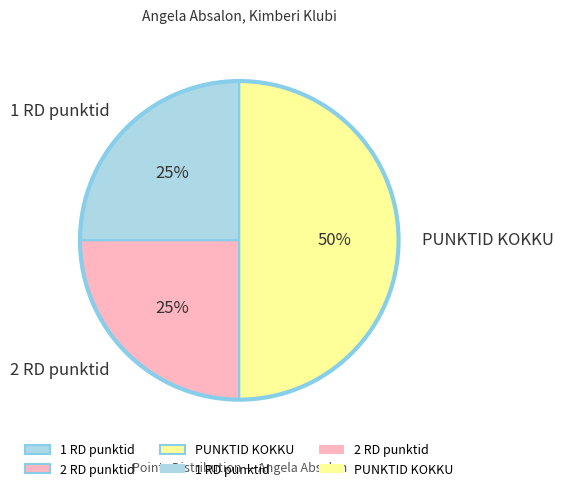

Is 2 RD punktid the majority of the pie?

No